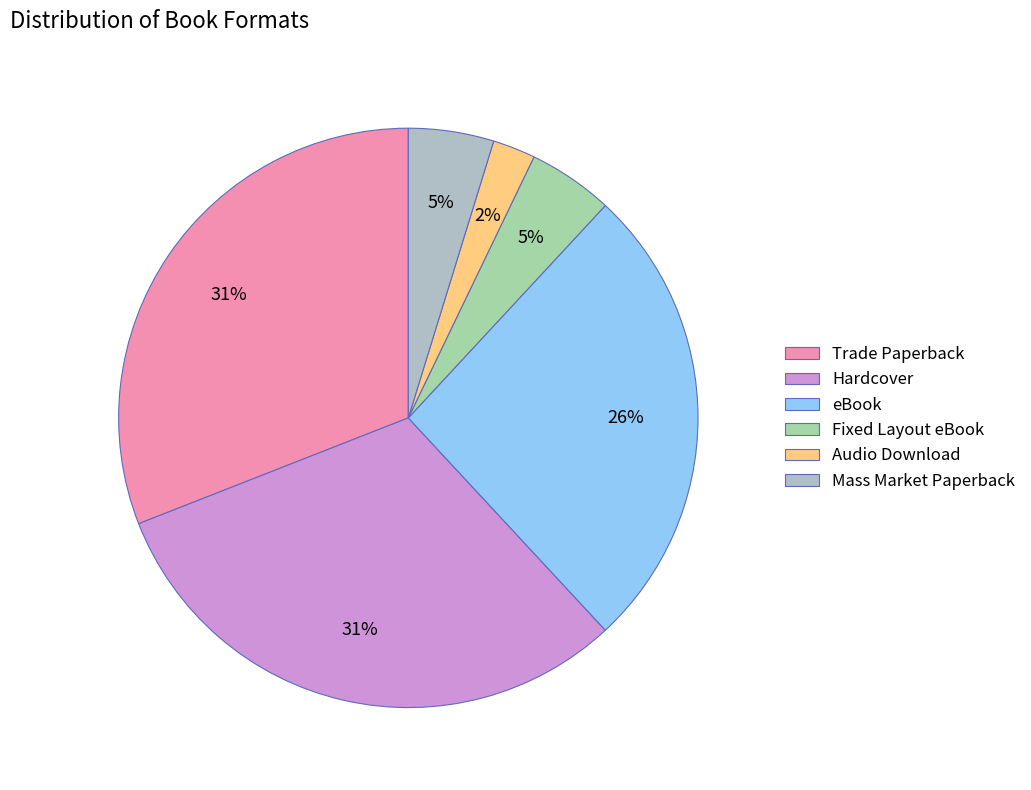

What percentage is the Fixed Layout eBook slice, to the nearest percent?

5%